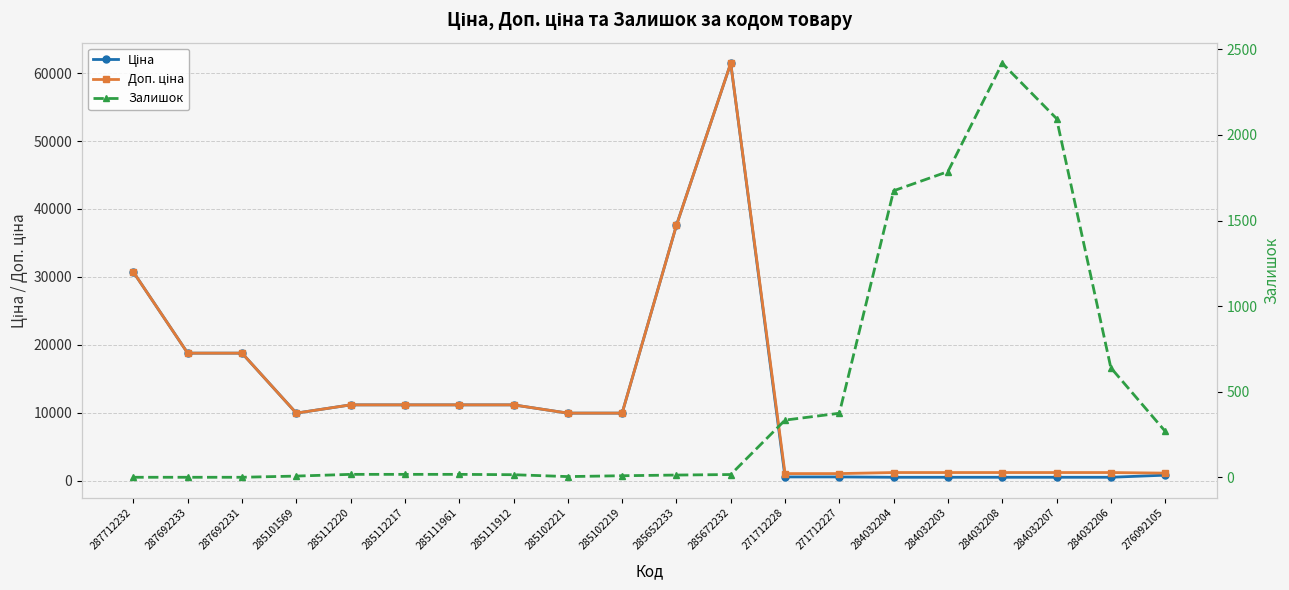

The Доп. ціна series shows 480.1 at 284032203. True or false?

False